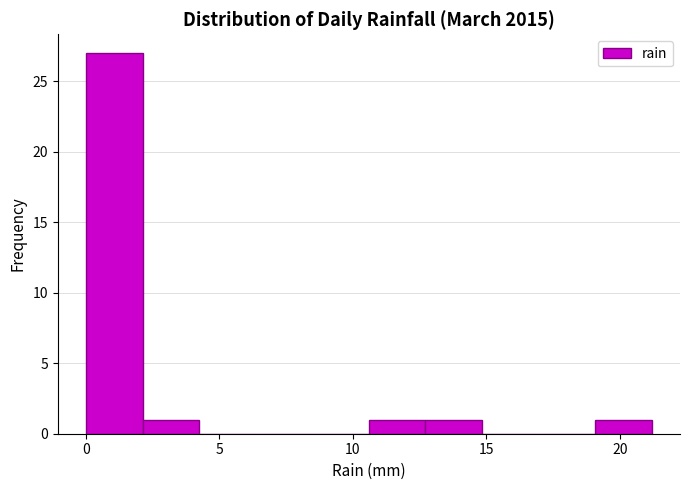

How tall is the bar that spans 0.0 to 2.0 on the x-axis? Neither the bar edges nor the heights are printed on the chart, so give them approximately, as read against the axes.

27